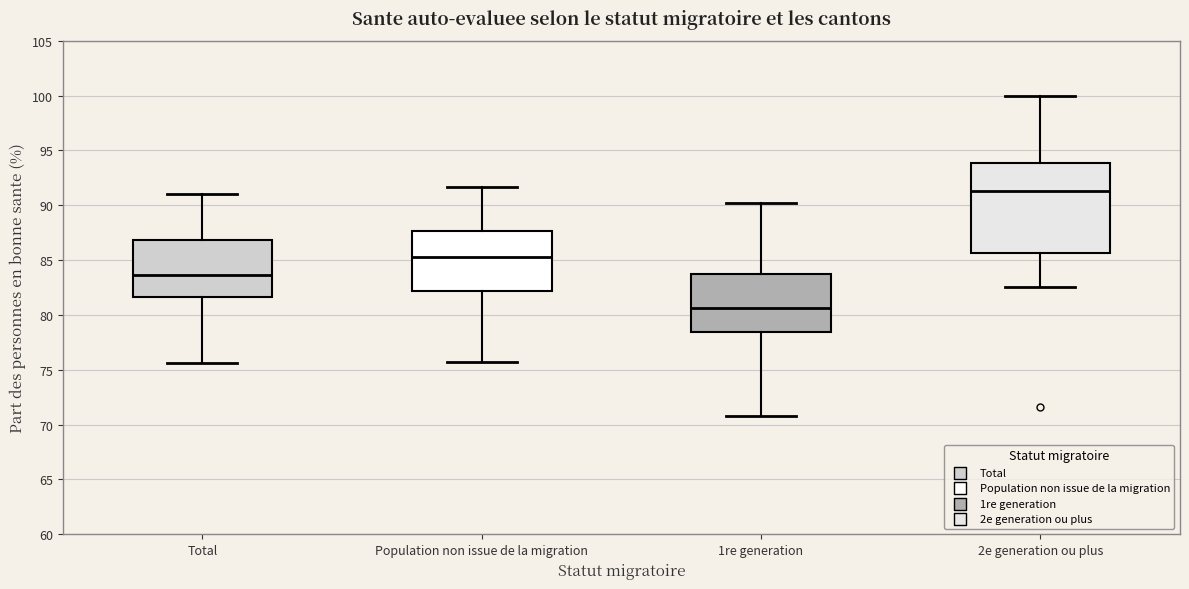

Which box has the highest median line?

2e generation ou plus